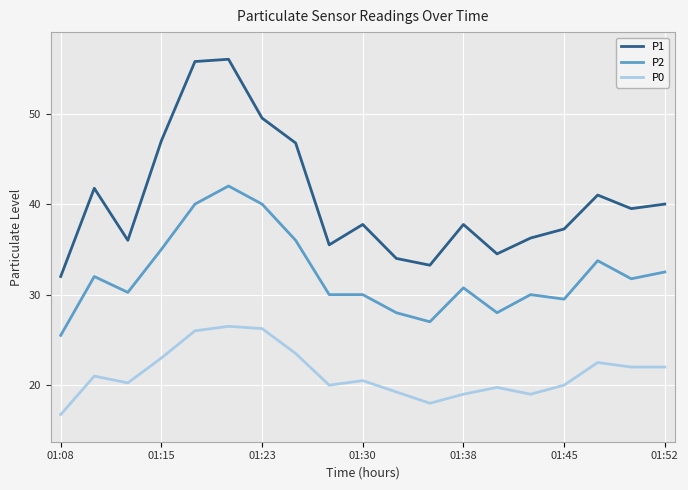

What is the sum of all P1 values?

771.5